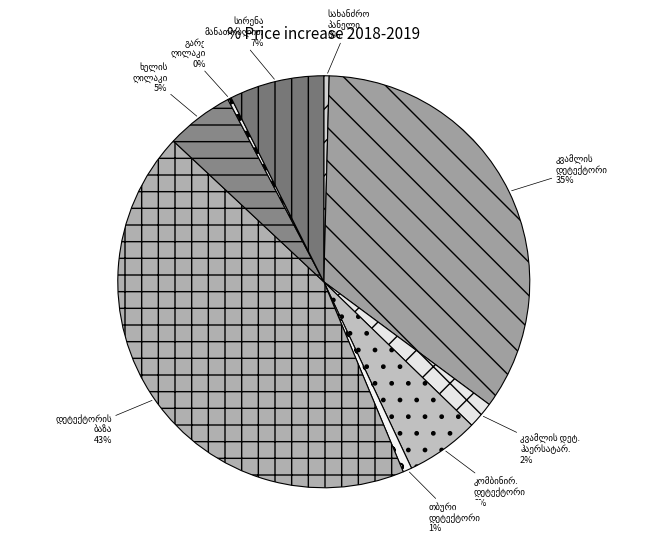

Is there a majority slice in this chart?

No